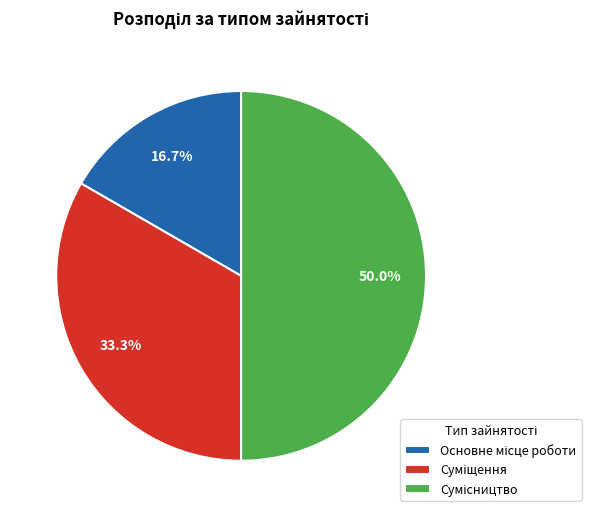

To the nearest percent, what is the combined percentage of Сумісництво and Основне місце роботи?

67%